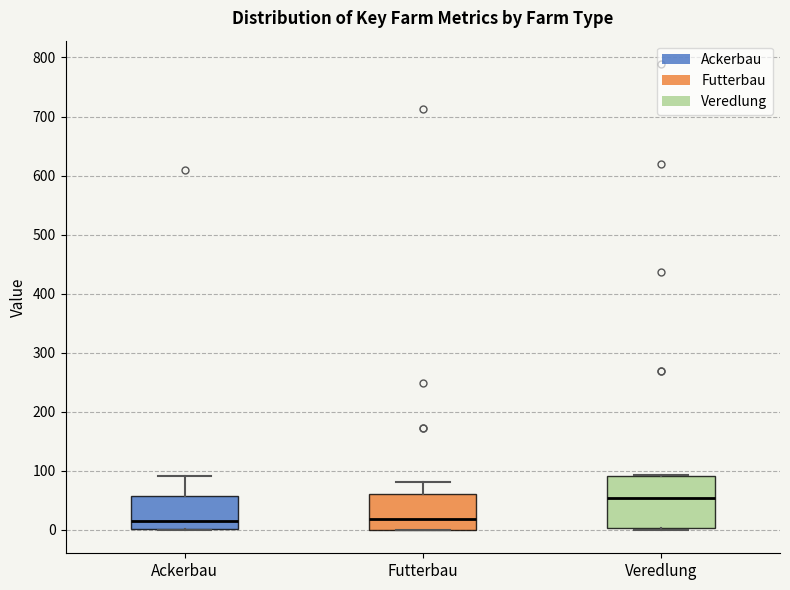

Reading left to right, read every box against the y-axis: the position of its median line, the range the box covers, and the ends of its whiskers. The values are not printed on the chart, so give them approximately, as read against the axis.

Ackerbau: median 20, box 0 to 60, whiskers 0 to 90
Futterbau: median 20, box 0 to 60, whiskers 0 to 80
Veredlung: median 50, box 0 to 90, whiskers 0 to 90